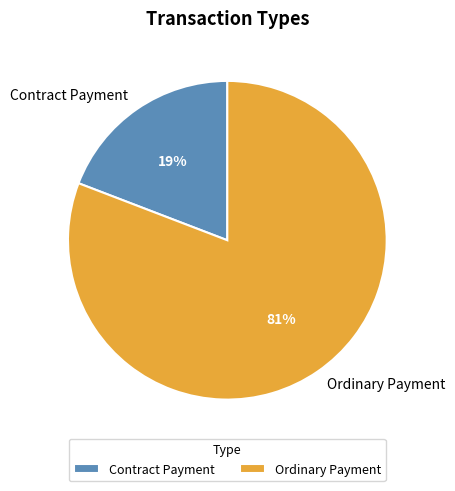

The Contract Payment slice represents 19% of the pie. True or false?

True